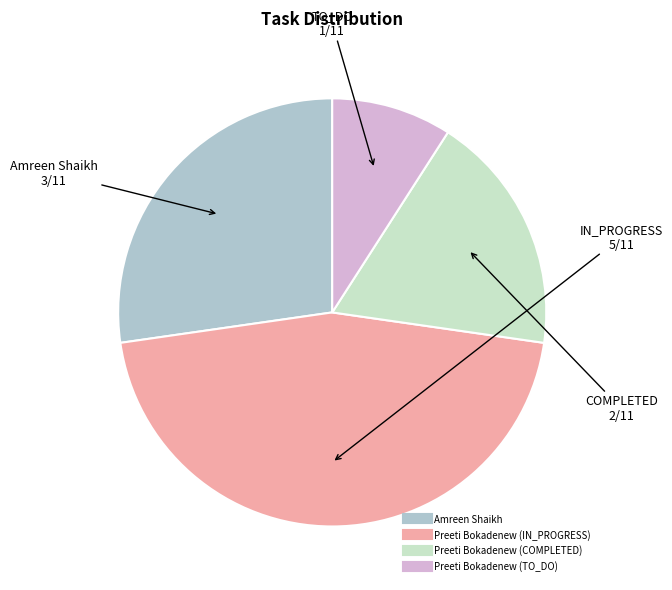

Is there a majority slice in this chart?

No